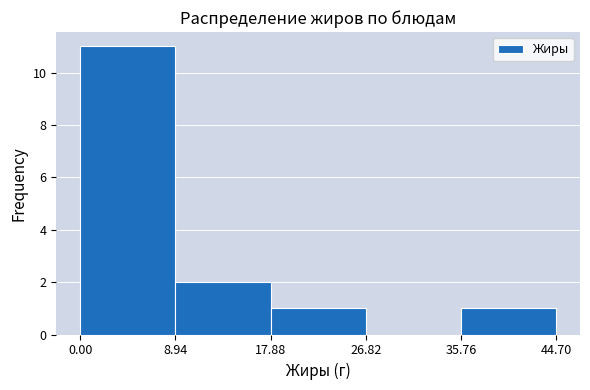

Reading left to right, list every bar in this chart as the range it spans on the x-axis followed by its height. The values are not printed on the chart, so give them approximately, as read against the axis.

0.00 to 8.94: 11
8.94 to 17.88: 2
17.88 to 26.82: 1
26.82 to 35.76: 0
35.76 to 44.70: 1